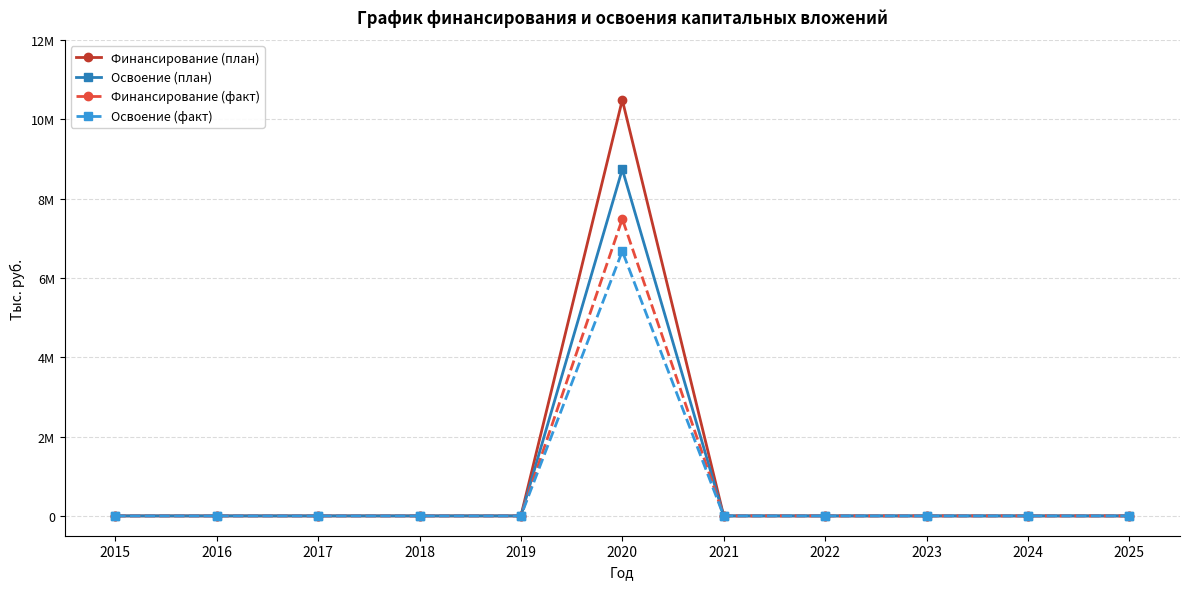

The value of Финансирование (план) at 2024 is 0. True or false?

True